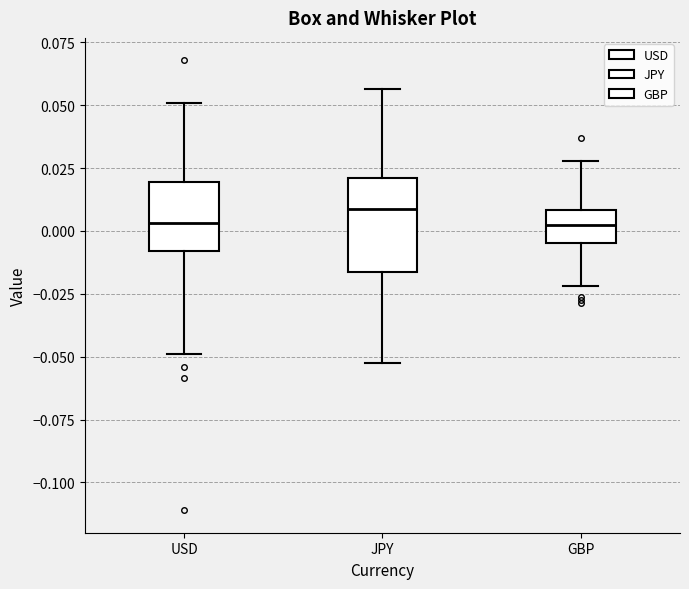

Where does the upper whisker of the box for GBP end on the y-axis? The values are not printed on the chart, so give them approximately, as read against the axis.

0.030